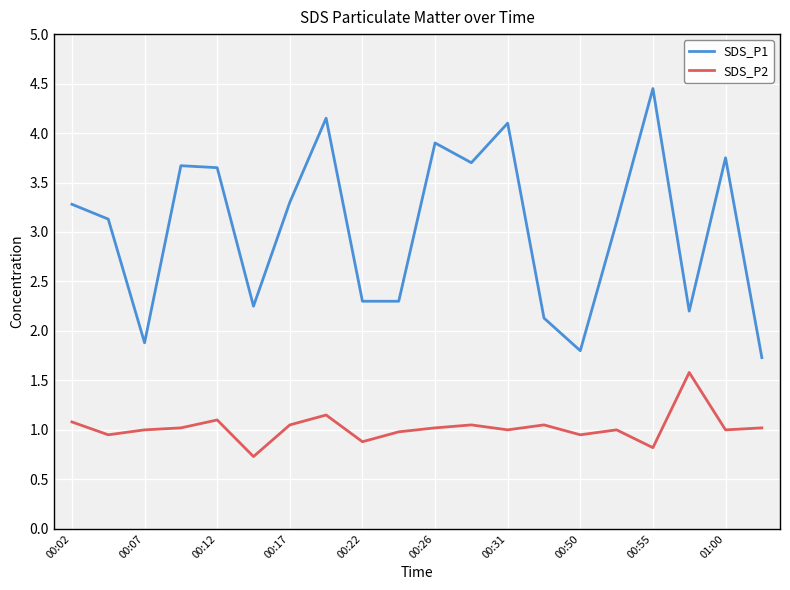

Rank the series by their average value, from lowest to highest.

SDS_P2, SDS_P1